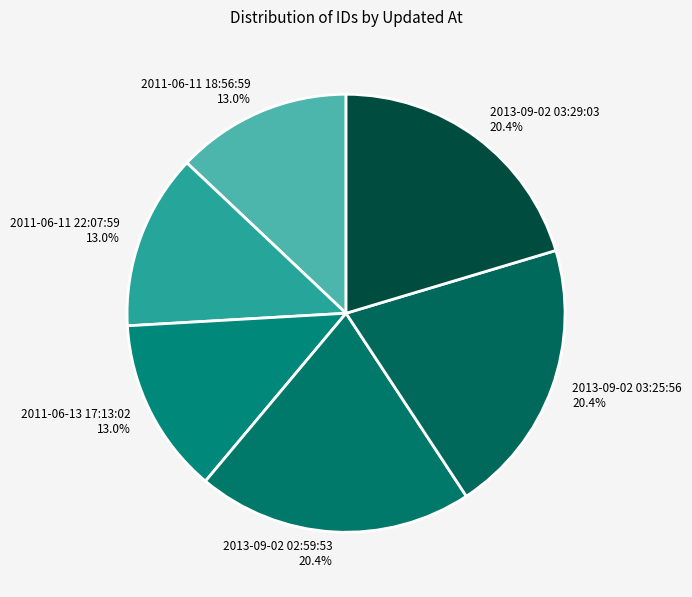

What is the ratio of the value at 2013-09-02 02:59:53 to the value at 2011-06-11 22:07:59?

1.6